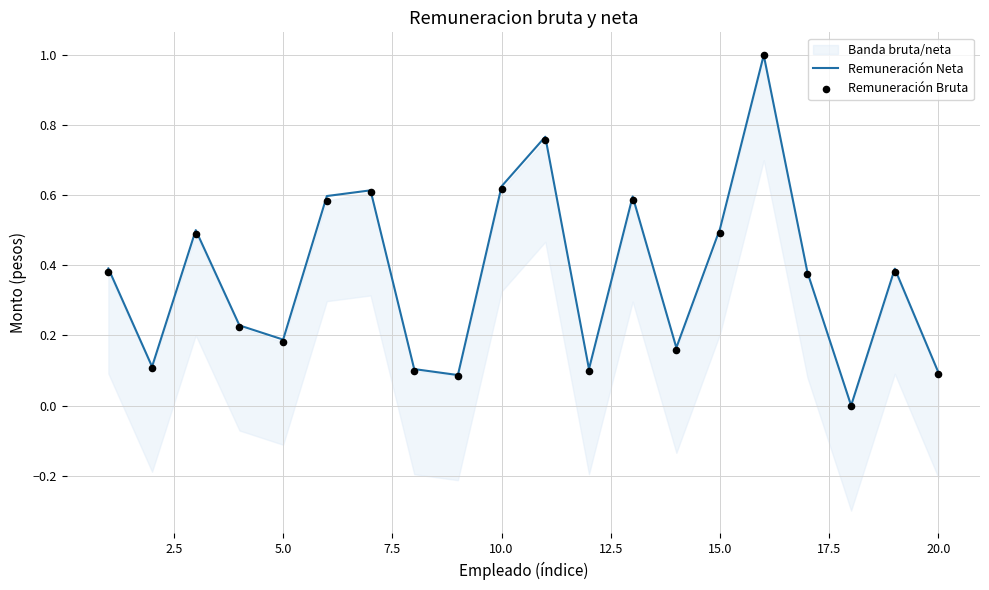

Which series has the largest total across all categories?

Remuneración Neta